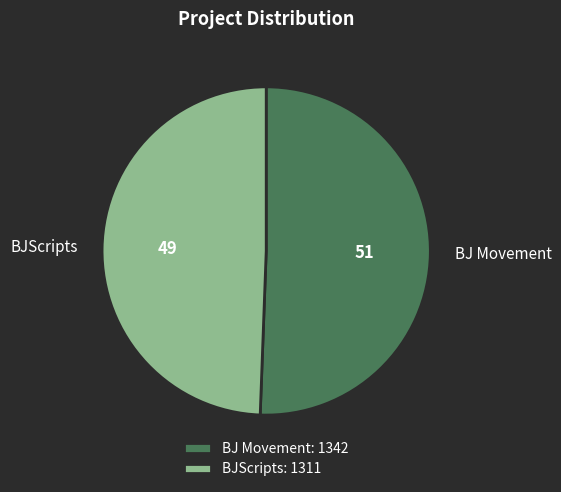

Which slice is the largest?

BJ Movement